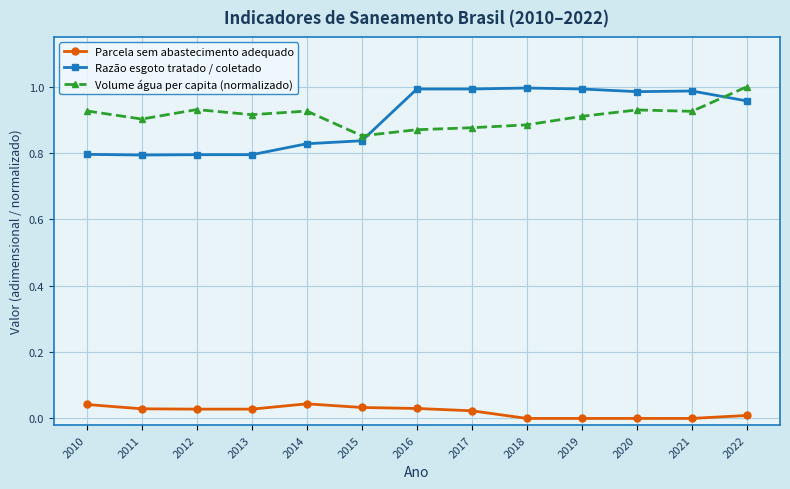

At 2011, list the series in order from largest to smallest.

Volume água per capita (normalizado), Razão esgoto tratado / coletado, Parcela sem abastecimento adequado